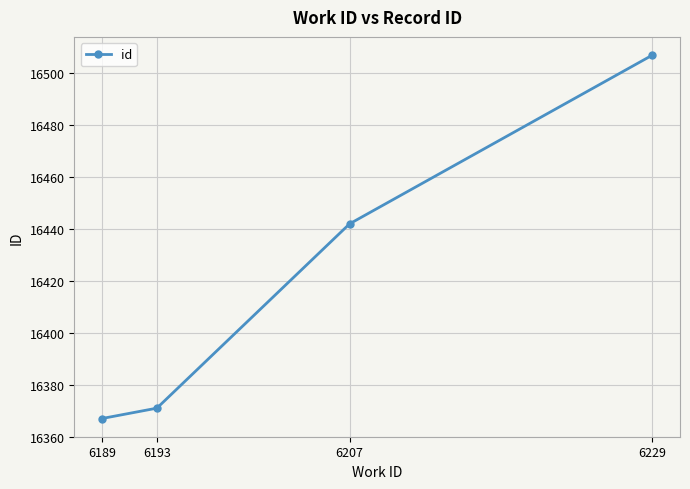

What is the difference between the maximum and minimum values?

140